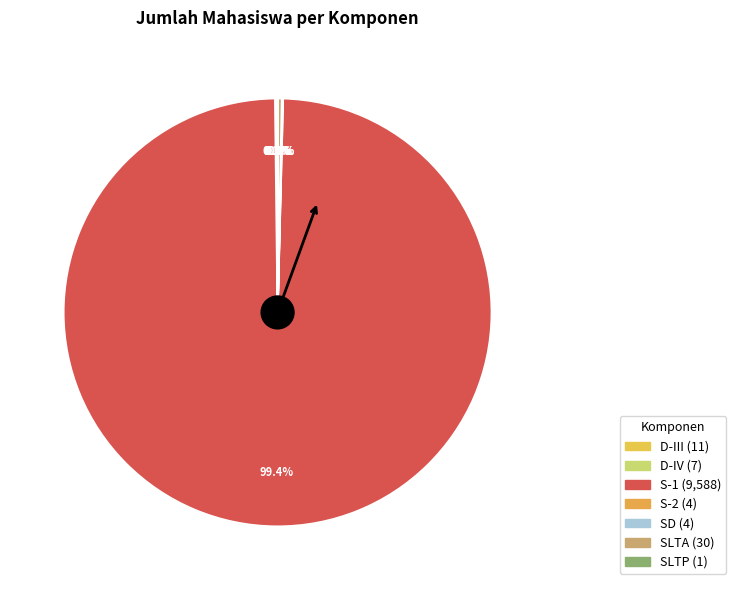

What portion of the pie excludes S-1?

0.6%